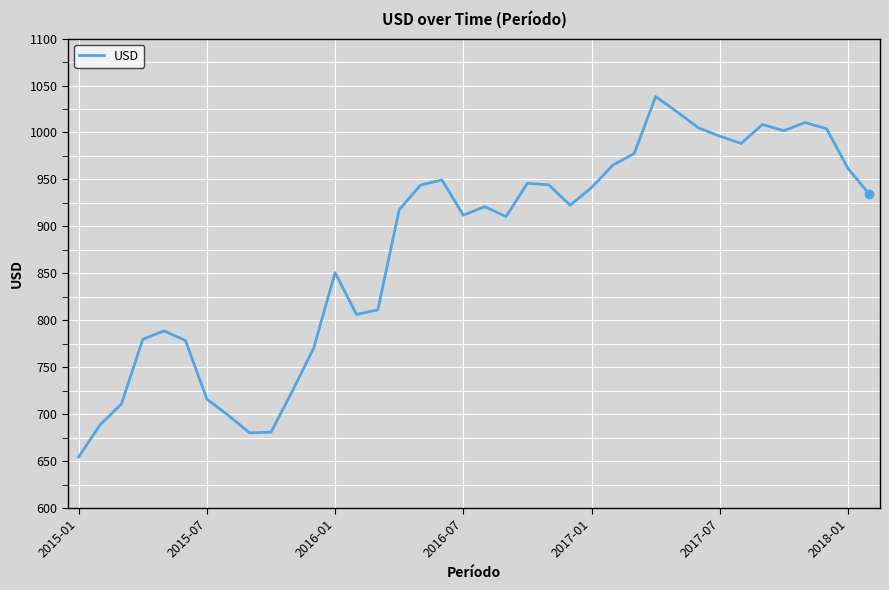

Count the number of categories in the chart.

38